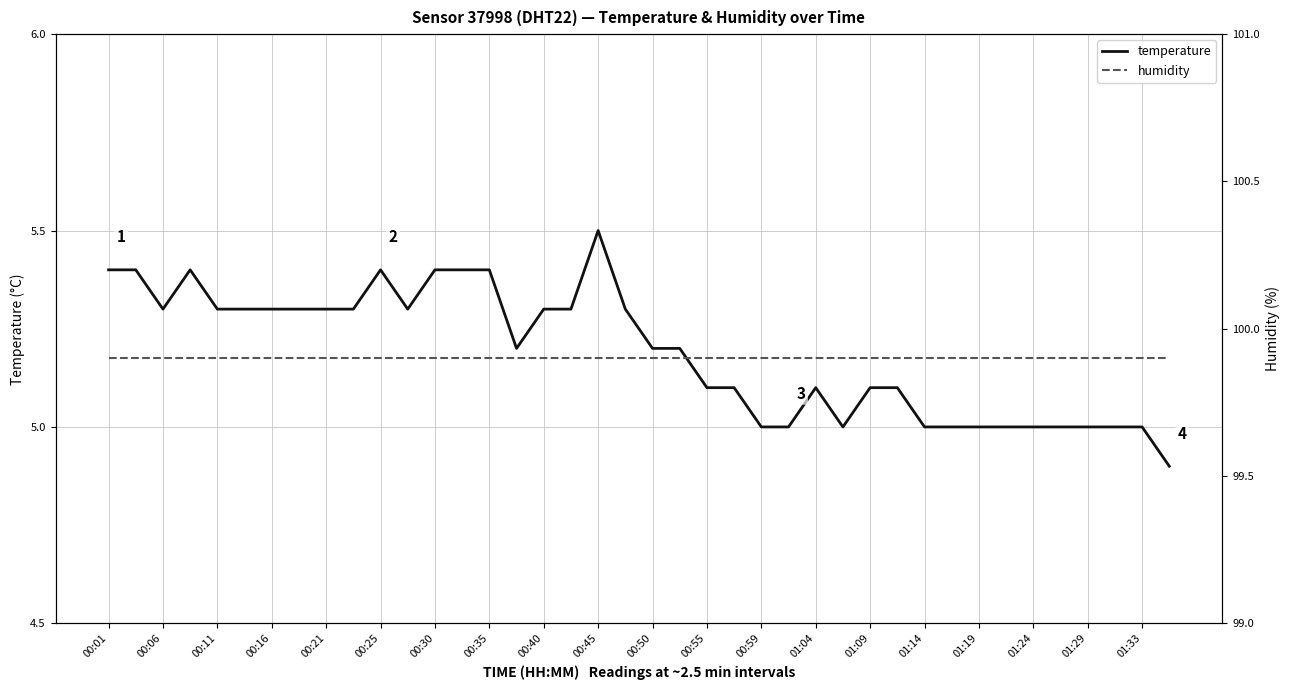

Reading left to right, what are all the values shown in this chart?

temperature: 5.4	5.4	5.3	5.4	5.3	5.3	5.3	5.3	5.3	5.3	5.4	5.3	5.4	5.4	5.4	5.2	5.3	5.3	5.5	5.3	5.2	5.2	5.1	5.1	5.0	5.0	5.1	5.0	5.1	5.1	5.0	5.0	5.0	5.0	5.0	5.0	5.0	5.0	5.0	4.9
humidity: 99.9	99.9	99.9	99.9	99.9	99.9	99.9	99.9	99.9	99.9	99.9	99.9	99.9	99.9	99.9	99.9	99.9	99.9	99.9	99.9	99.9	99.9	99.9	99.9	99.9	99.9	99.9	99.9	99.9	99.9	99.9	99.9	99.9	99.9	99.9	99.9	99.9	99.9	99.9	99.9